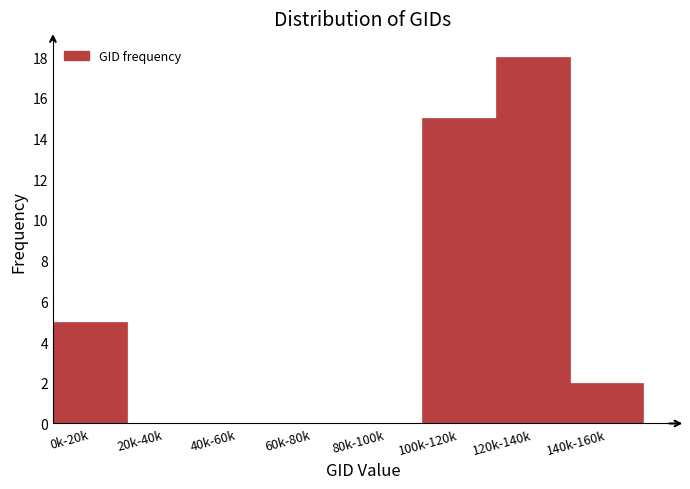

Reading left to right, transcribe all the data shown in this chart.

0k-20k=5	20k-40k=0	40k-60k=0	60k-80k=0	80k-100k=0	100k-120k=15	120k-140k=18	140k-160k=2